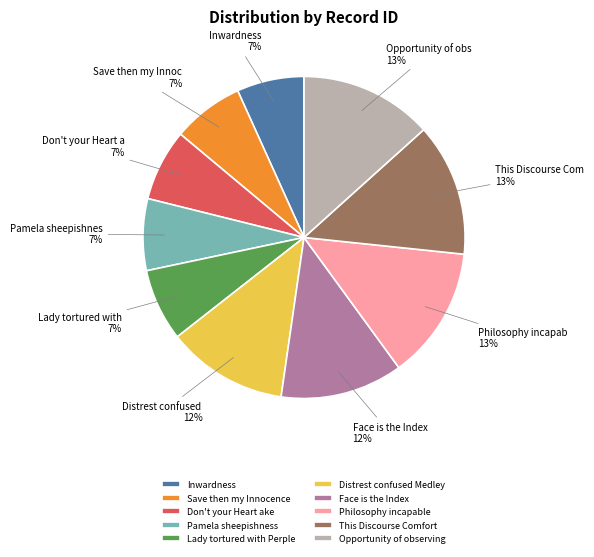

Combined, do Save then my Innocence and This Discourse Comfort account for over 50%?

No